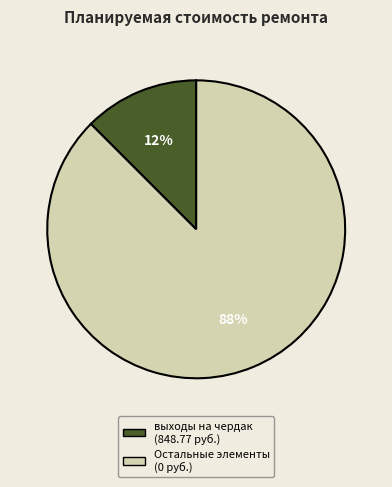

Does any single category account for the majority?

Yes